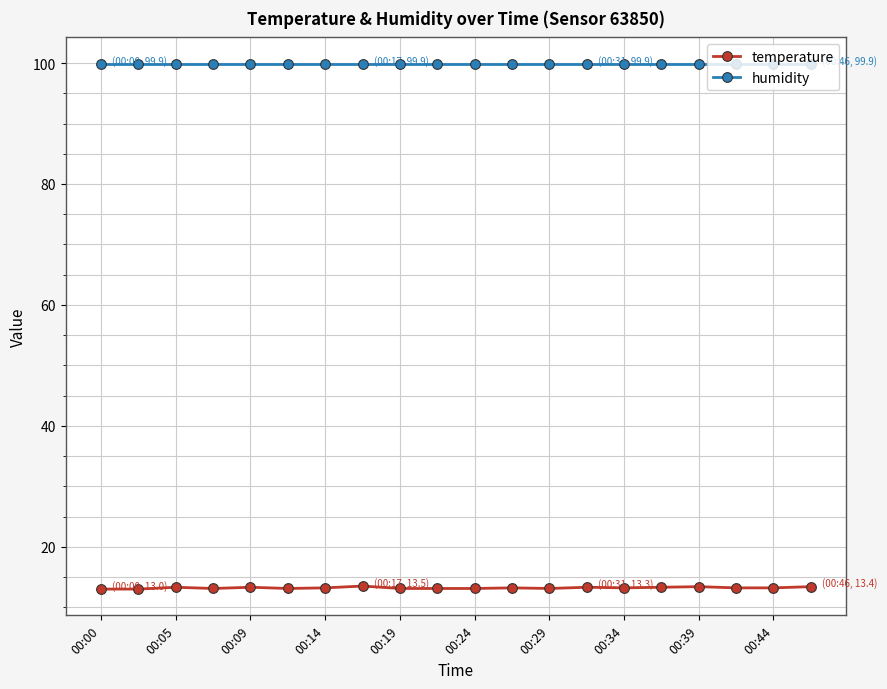

Which series has the widest spread of values?

temperature